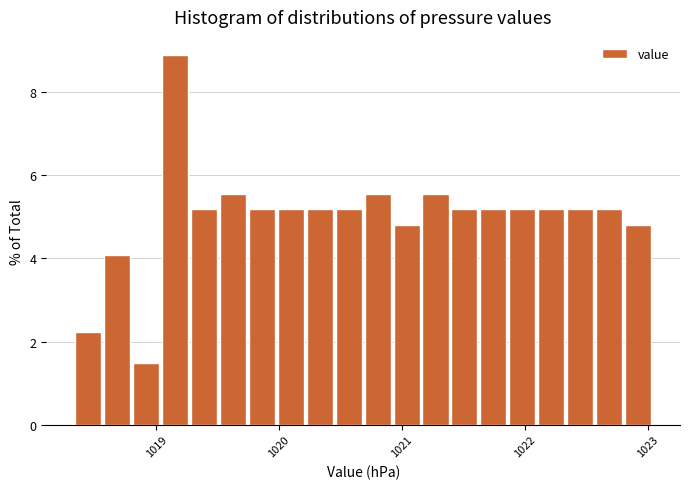

Around what value on the x-axis is the tallest bar? Give the approximate position of its centre, as read against the axis.

1019.2